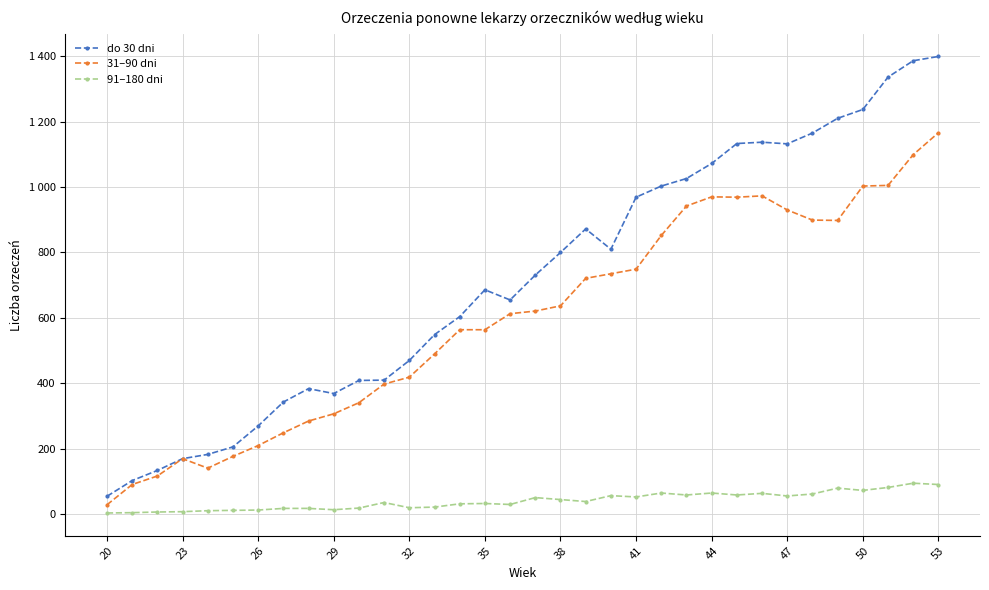

Is this an area chart (filled region under the line)?

No